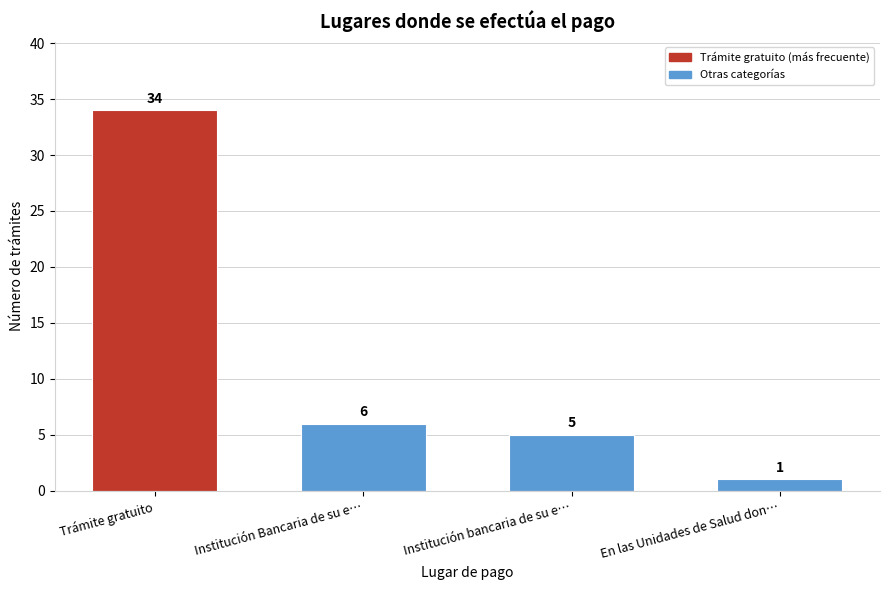

Reading right to left, extract all data points from this chart.

1	5	6	34